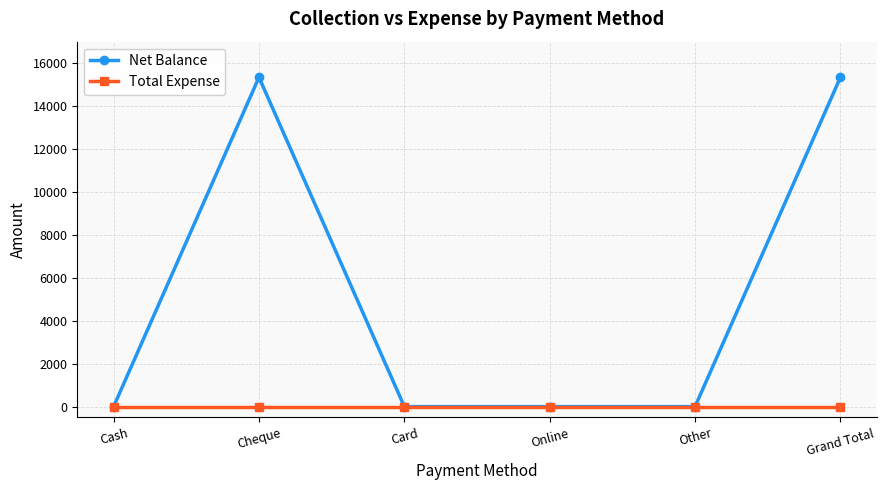

Reading left to right, transcribe all the data shown in this chart.

Net Balance: 0	15340	0	0	0	15340
Total Expense: 0	0	0	0	0	0